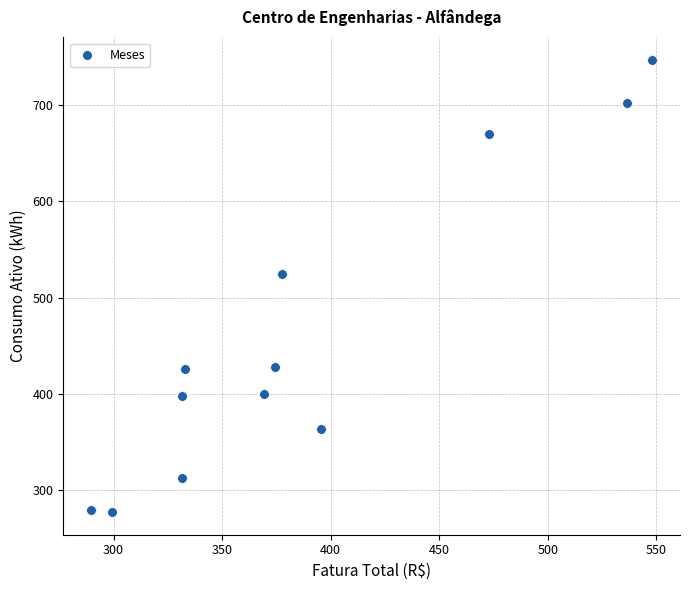

What is the average Y value?

461